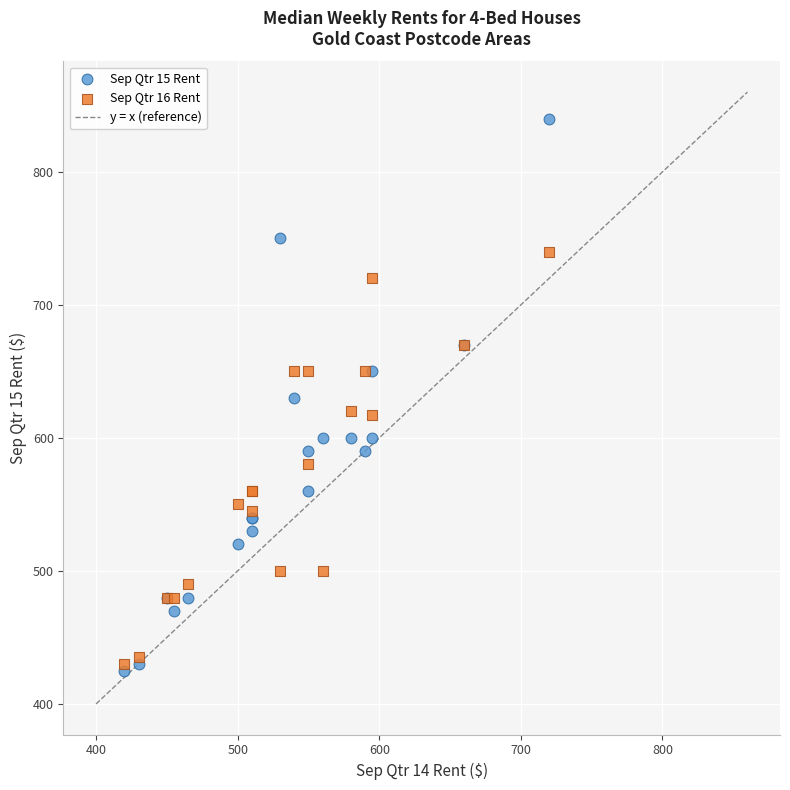

Which series contains the highest Y value?

Sep Qtr 15 Rent